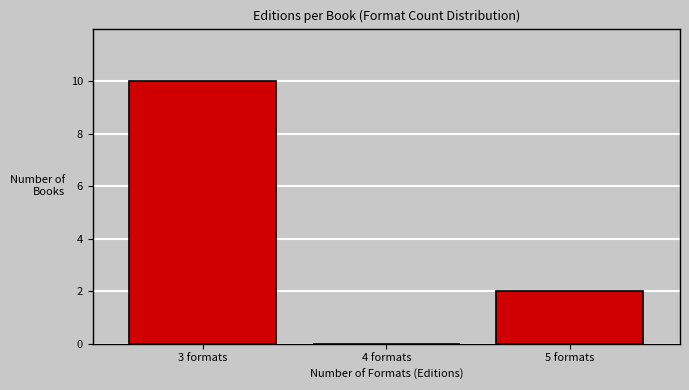

Reading left to right, transcribe all the data shown in this chart.

3 formats=10	4 formats=0	5 formats=2